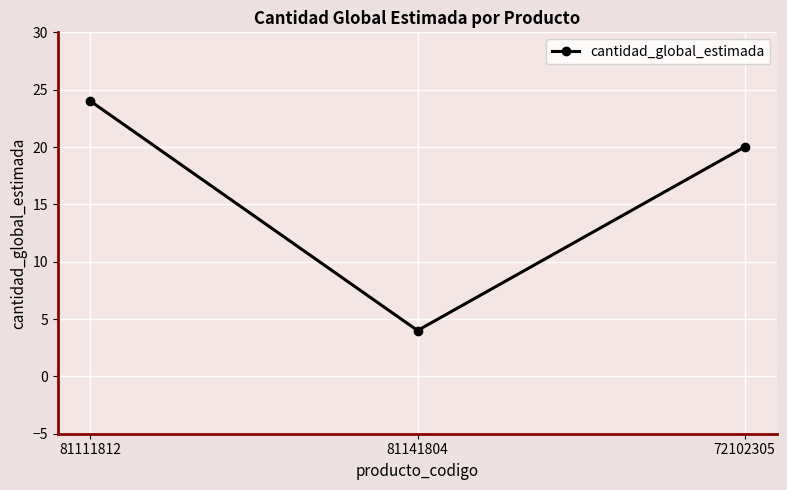

Count the values in the range 4 to 24.

3